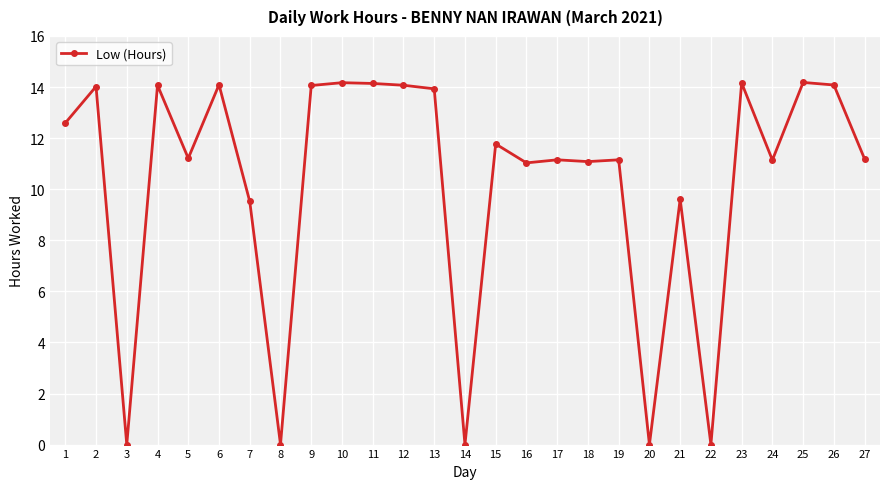

Where is the first local minimum?

3